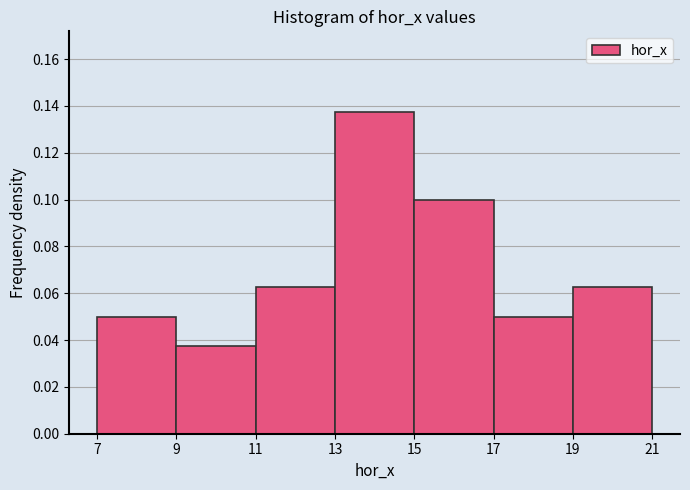

Reading left to right, list every bar in this chart as the range it spans on the x-axis followed by its height. The values are not printed on the chart, so give them approximately, as read against the axis.

7 to 9: 0.050
9 to 11: 0.038
11 to 13: 0.062
13 to 15: 0.138
15 to 17: 0.100
17 to 19: 0.050
19 to 21: 0.062